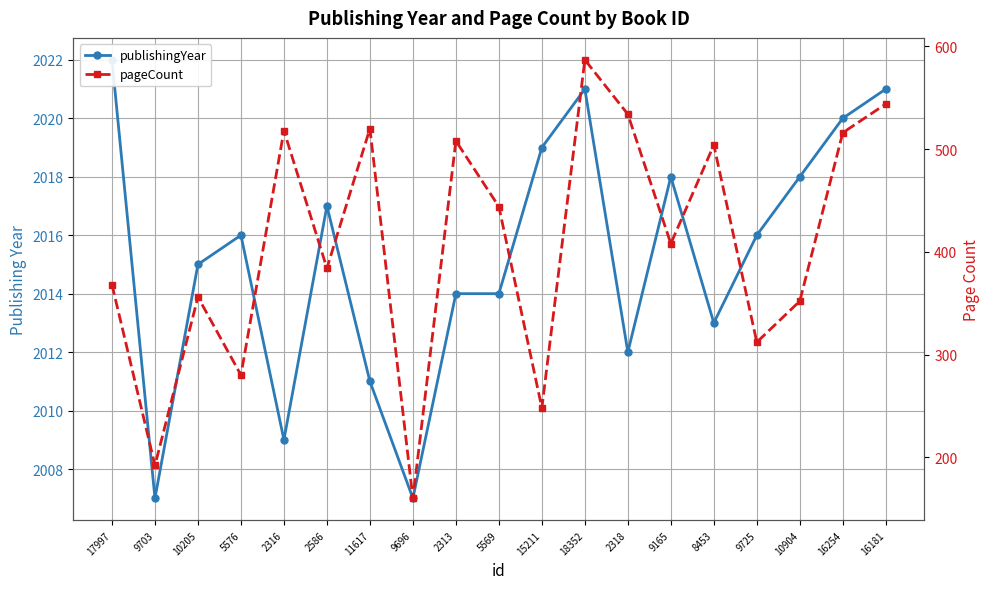

At how many categories does at least one series exceed 337?

19